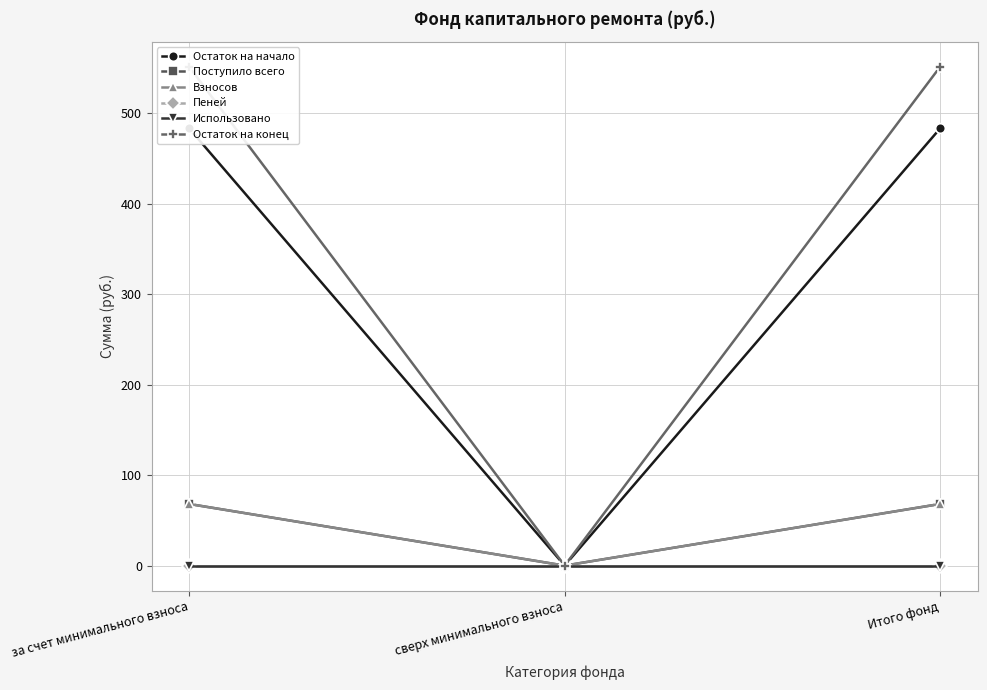

Where does the Взносов series first go above 68?

за счет минимального взноса